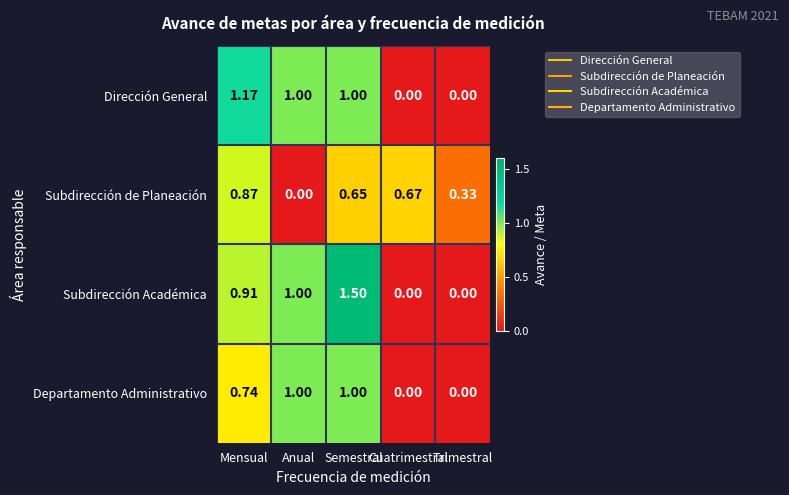

At which label does Dirección General first exceed 1?

Mensual